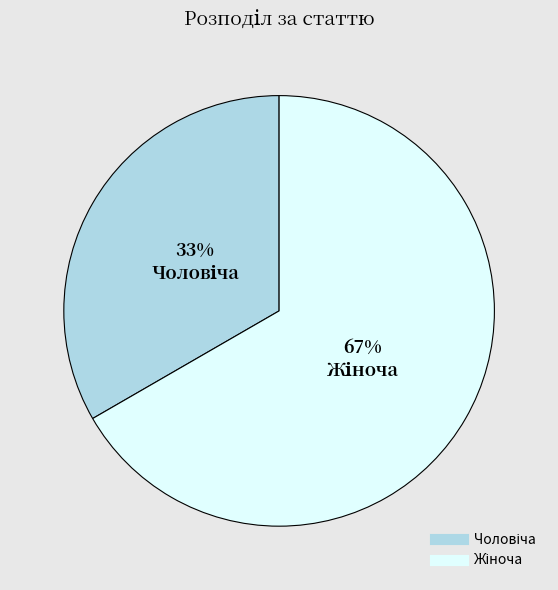

To the nearest percent, what is the average slice percentage?

50%